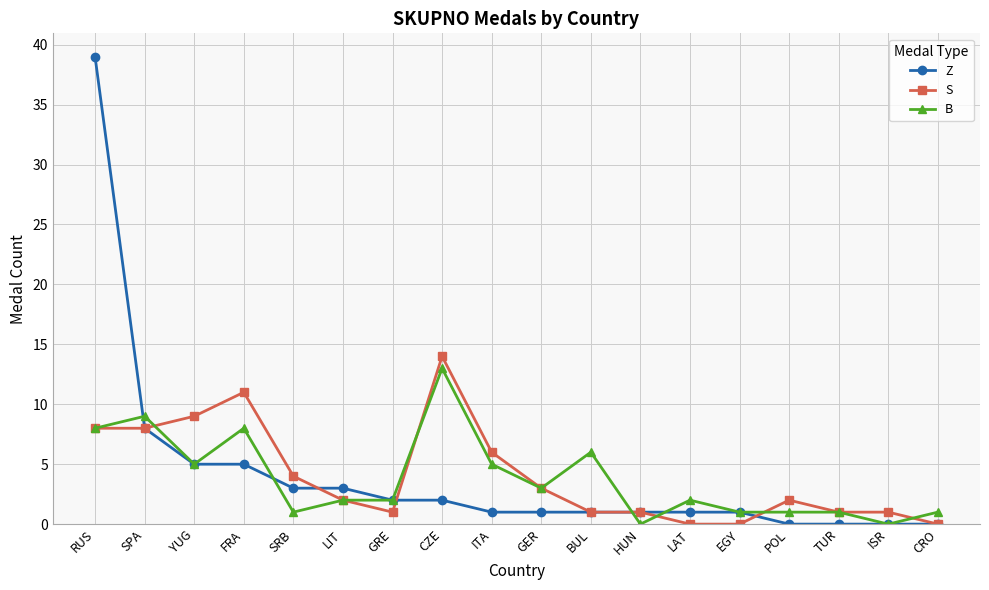

Reading left to right, extract all data points from this chart.

Z: 39	8	5	5	3	3	2	2	1	1	1	1	1	1	0	0	0	0
S: 8	8	9	11	4	2	1	14	6	3	1	1	0	0	2	1	1	0
B: 8	9	5	8	1	2	2	13	5	3	6	0	2	1	1	1	0	1